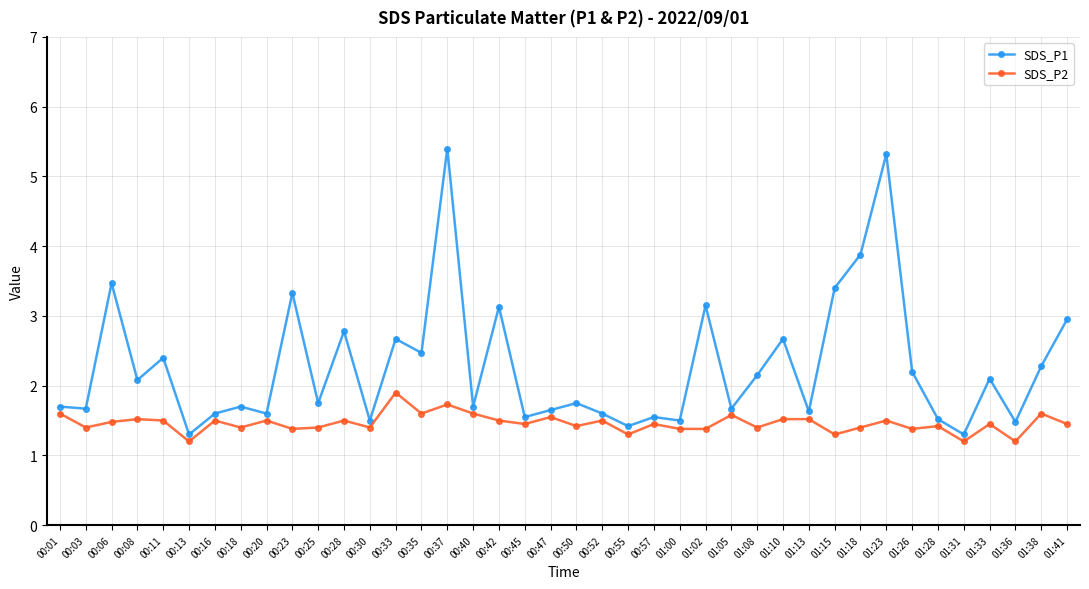

What is the approximate value of SDS_P2 at 00:13?

1.2